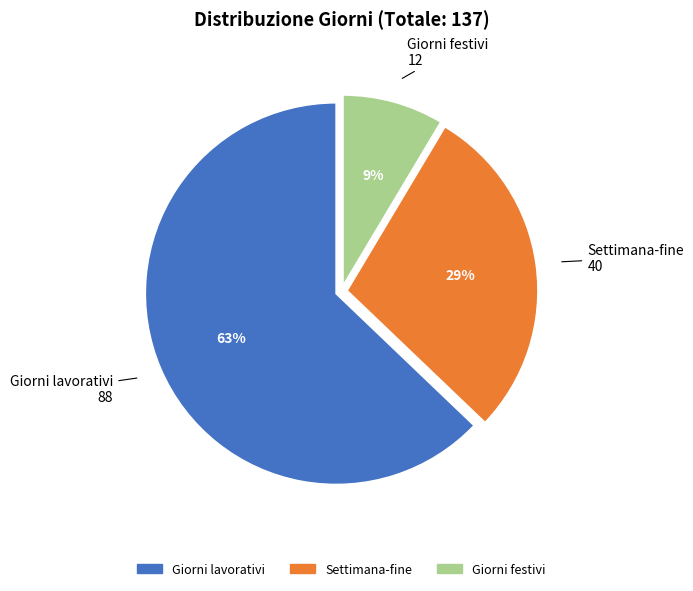

To the nearest percent, what portion does Settimana-fine represent?

29%